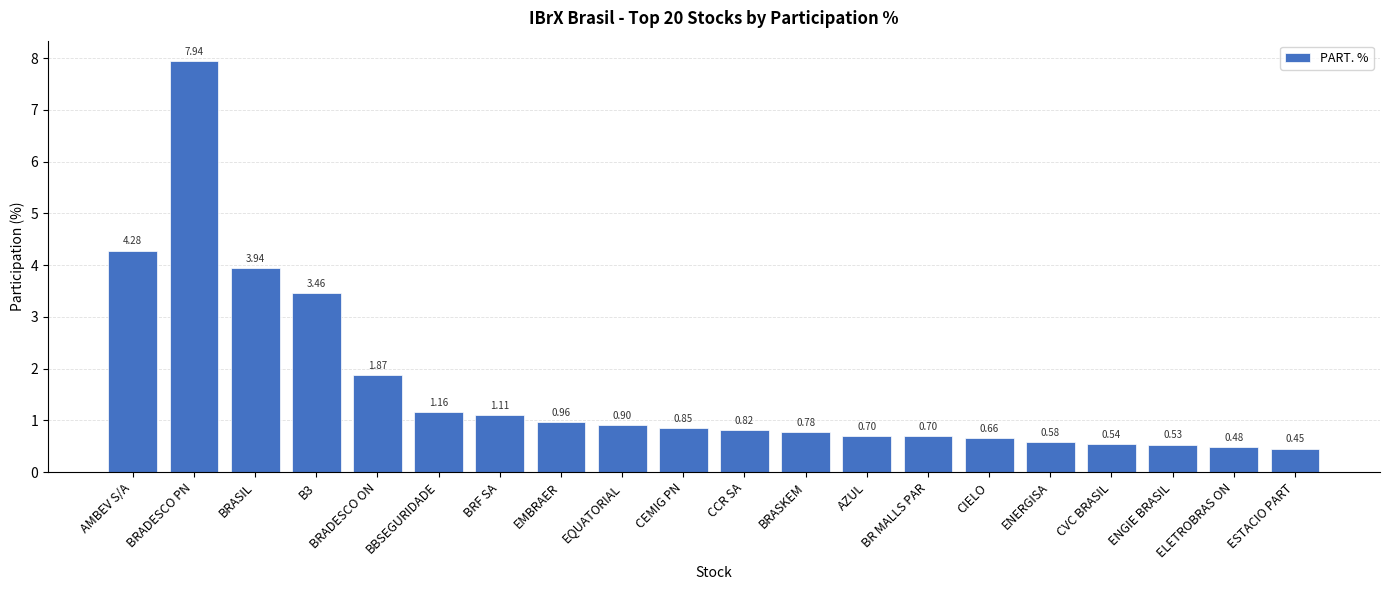

Does the chart contain stacked bars?

No